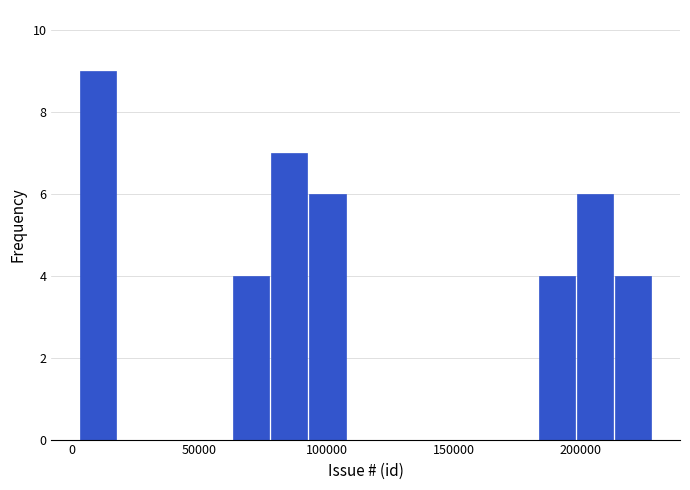

Around what value on the x-axis is the tallest bar? Give the approximate position of its centre, as read against the axis.

10000